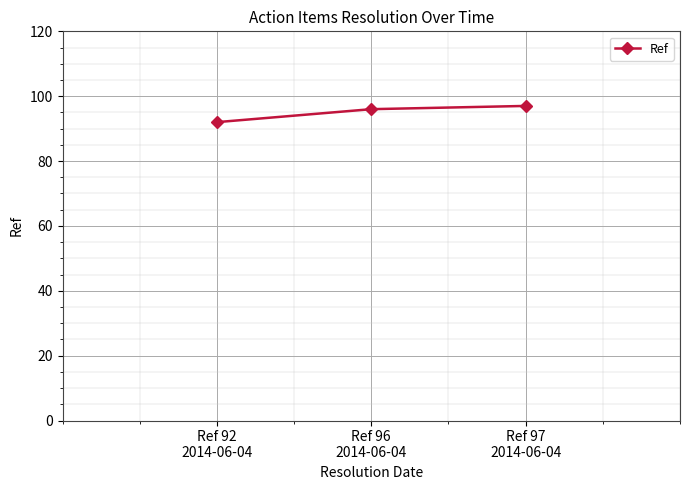

How many data points does each series have?

3